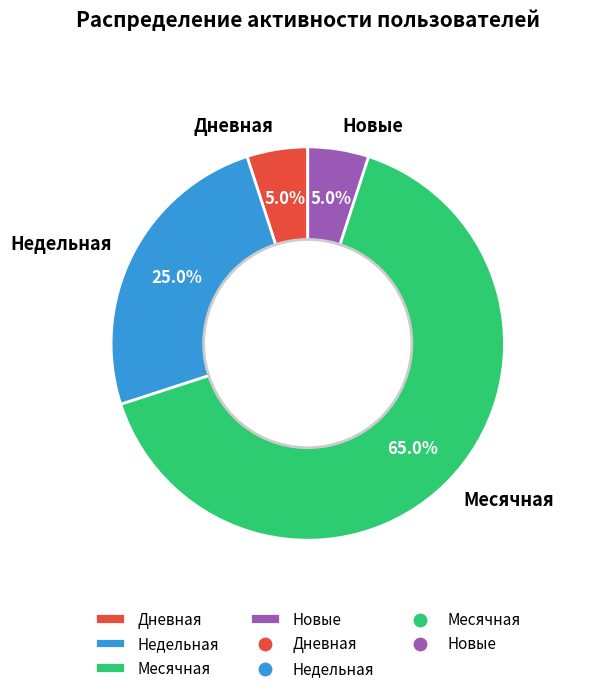

What is the majority slice?

Месячная